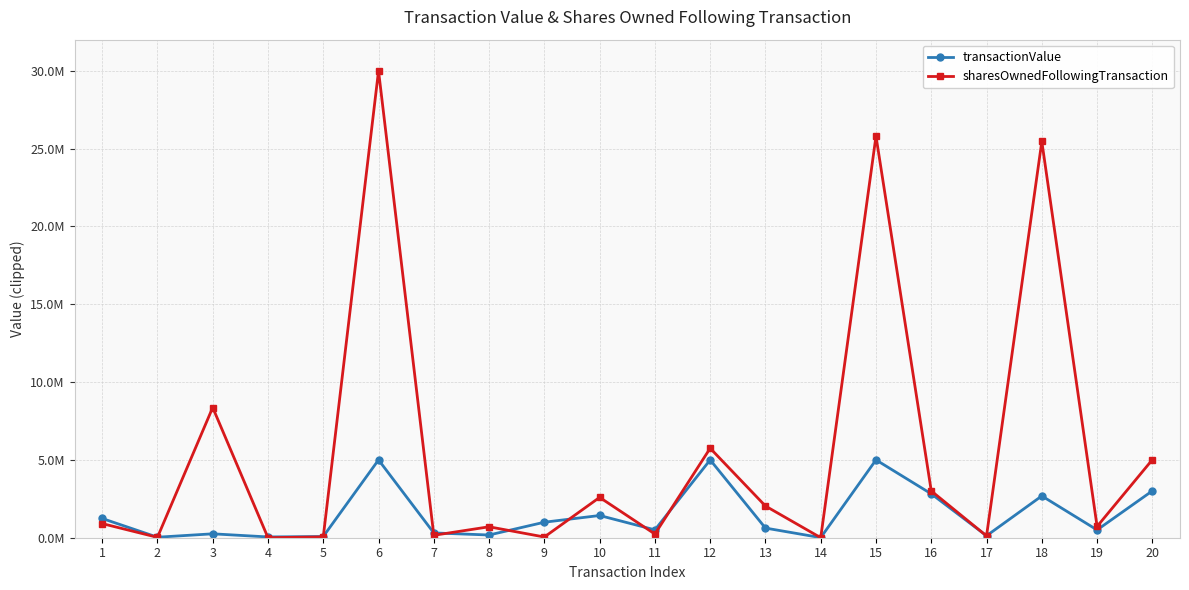

What are all the series names shown in the legend?

transactionValue, sharesOwnedFollowingTransaction